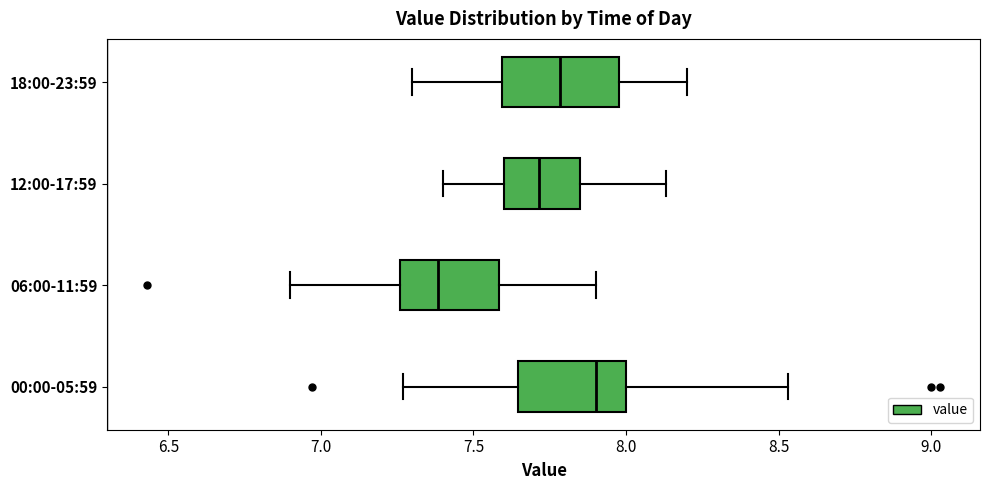

Where is the right edge of the box for 06:00-11:59 on the x-axis? The values are not printed on the chart, so give them approximately, as read against the axis.

7.60